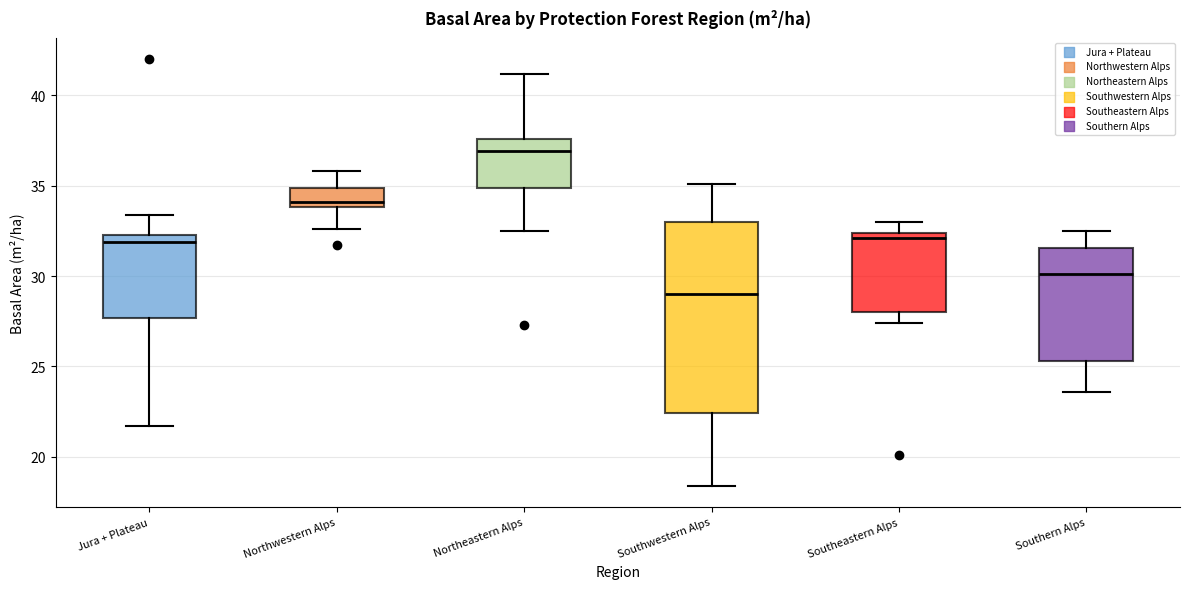

Where is the upper edge of the box for Southwestern Alps on the y-axis? The values are not printed on the chart, so give them approximately, as read against the axis.

33.0